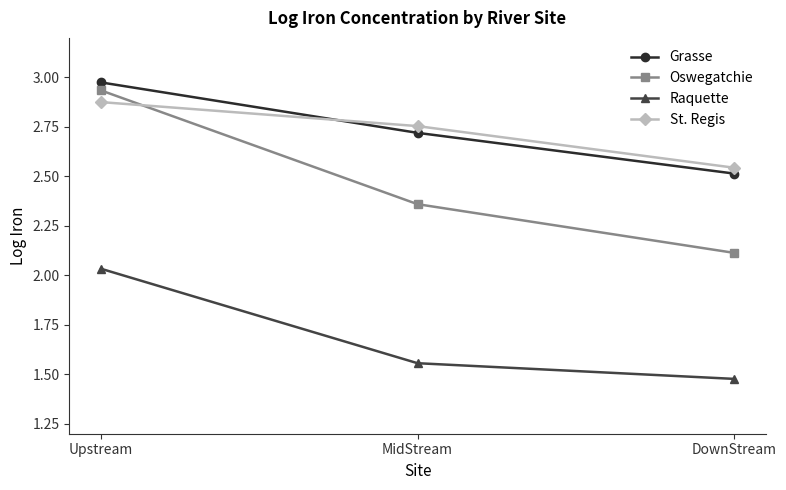

At which label is St. Regis closest to 2?

DownStream